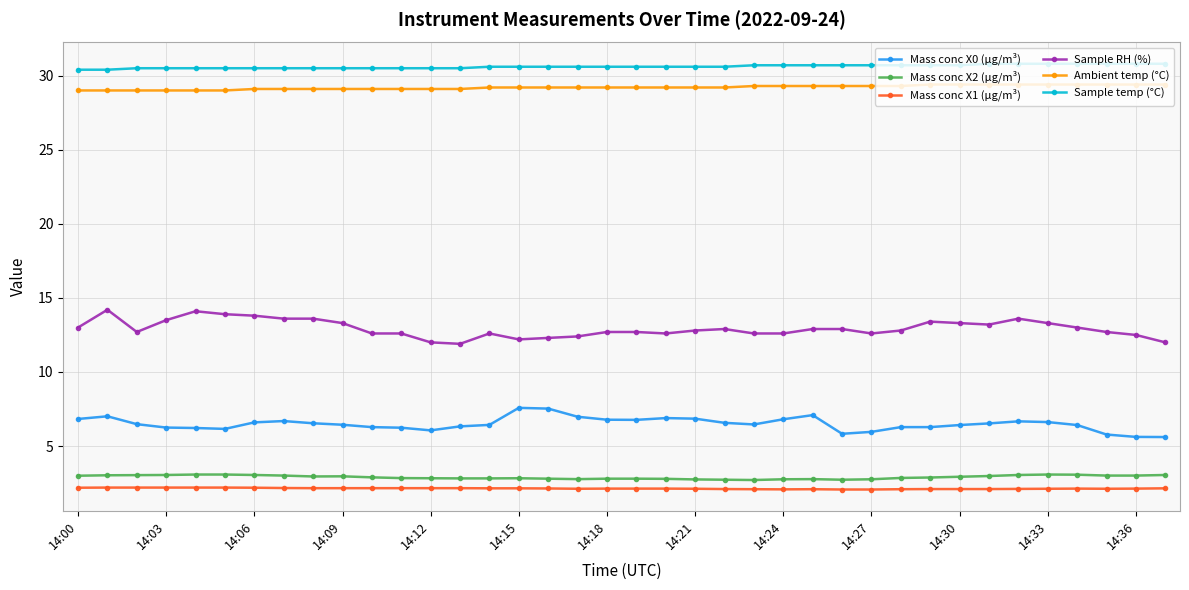

True or false: Mass conc X0 (μg/m³) and Mass conc X2 (μg/m³) intersect in this chart.

False